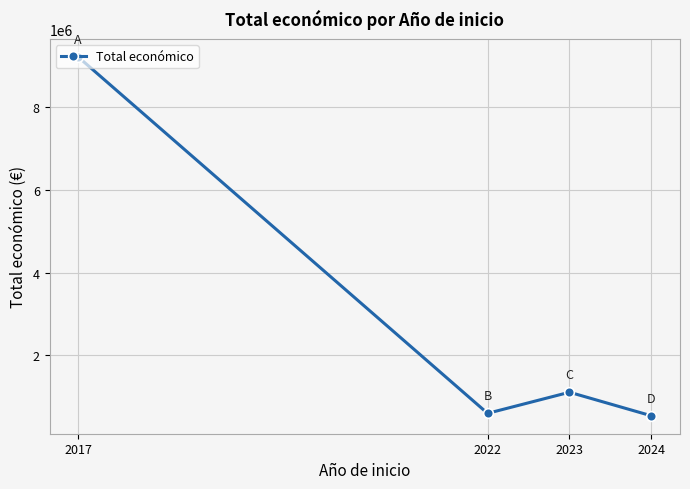

How many lines are shown in the chart?

1